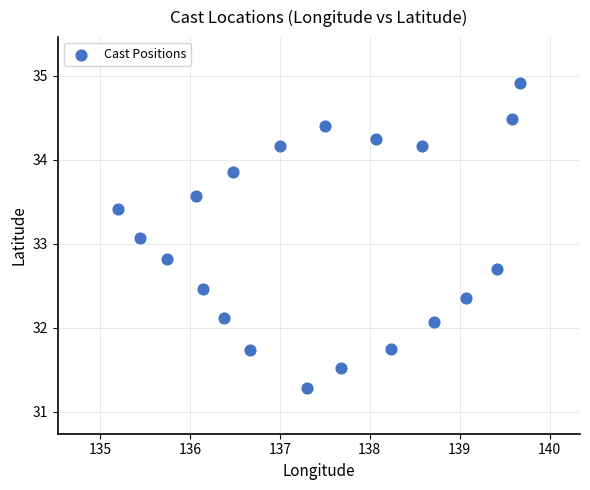

What Y value in the scatter plot is closest to 33?

33.1